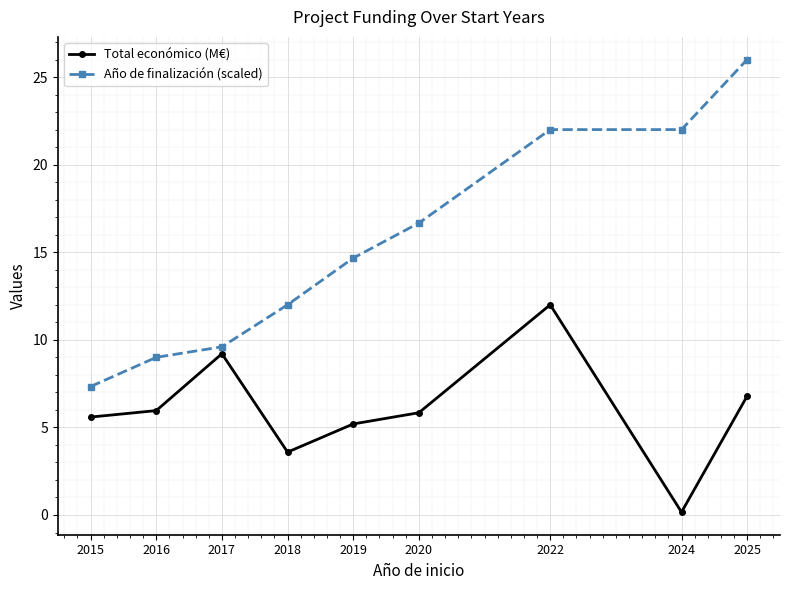

What is the sum of the Total económico (M€) values at 2019 and 2016?

11.2